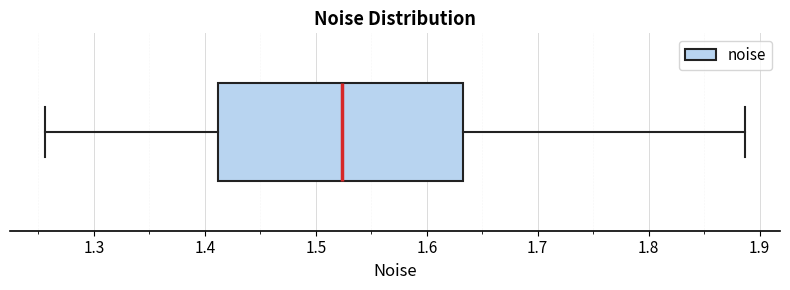

Transcribe this box plot: give where the median line is, the range the box spans, and where the two whiskers end, as read against the x-axis. The values are not printed on the chart, so give them approximately, as read against the axis.

median 1.52, box 1.41 to 1.63, whiskers 1.26 to 1.89